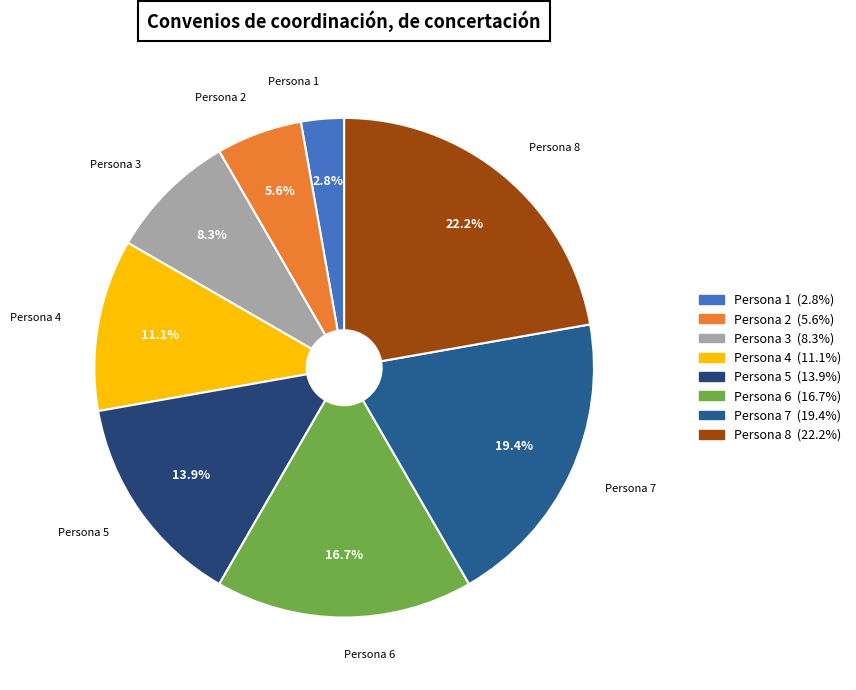

Between Persona 5 and Persona 7, which is larger?

Persona 7